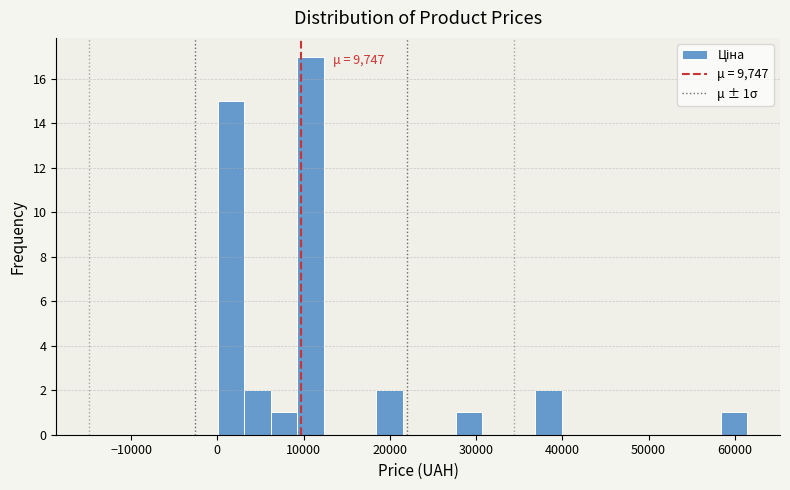

Read against the x-axis, roughly where is the centre of the tallest bar?

11000